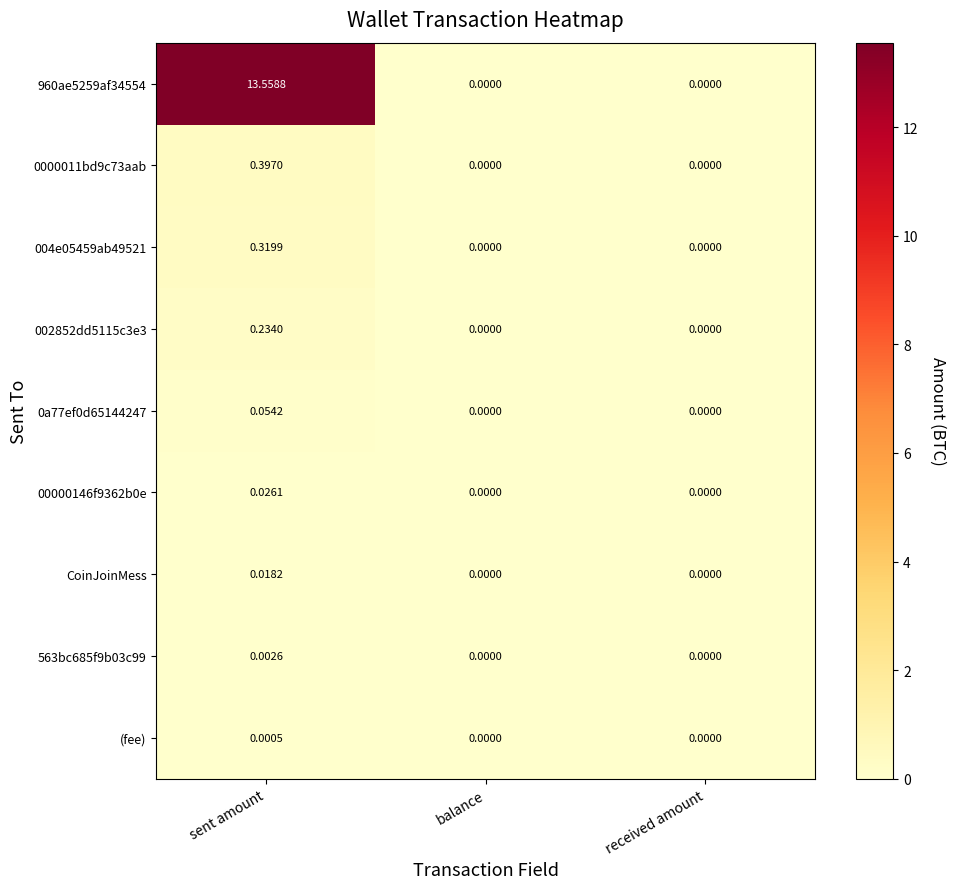

Which category has the highest value in the 0000011bd9c73aab series?

sent amount